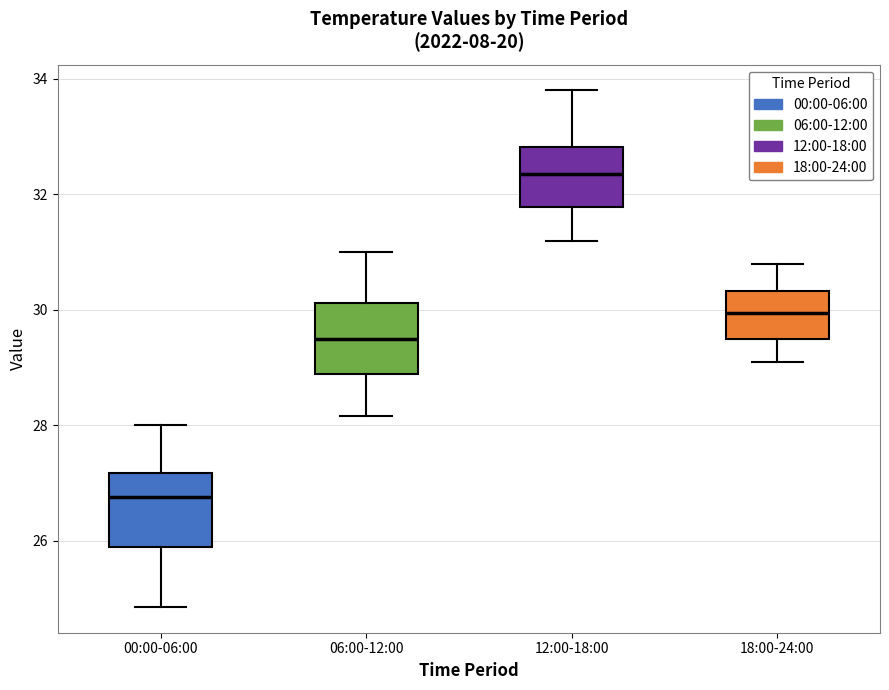

Where is the lower edge of the box for 00:00-06:00 on the y-axis? The values are not printed on the chart, so give them approximately, as read against the axis.

25.8